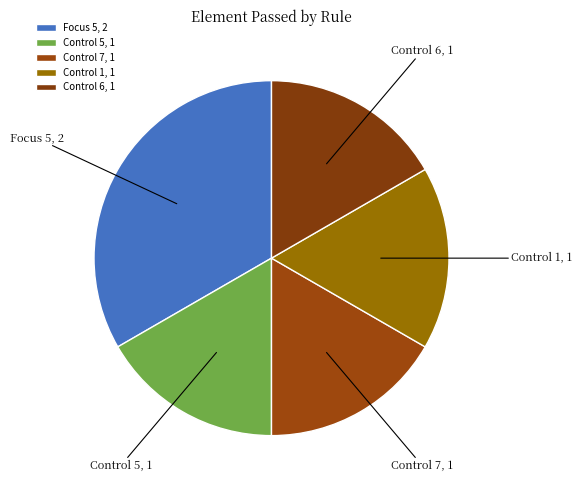

Count the number of slices in the pie.

5